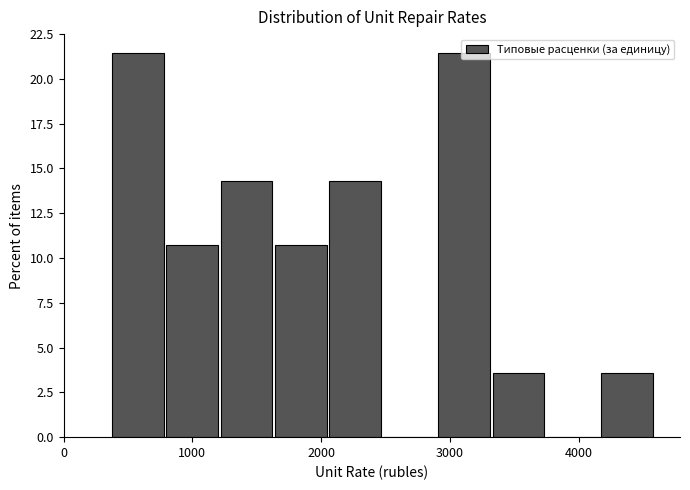

Reading left to right, transcribe this chart: for each bar, give the range it covers on the x-axis and its height. Neither the bar edges nor the heights are printed on the chart, so give them approximately, as read against the axes.

400 to 800: 21.5
800 to 1200: 10.5
1200 to 1600: 14.5
1600 to 2100: 10.5
2100 to 2500: 14.5
2500 to 2900: 0
2900 to 3300: 21.5
3300 to 3800: 3.5
3800 to 4200: 0
4200 to 4600: 3.5